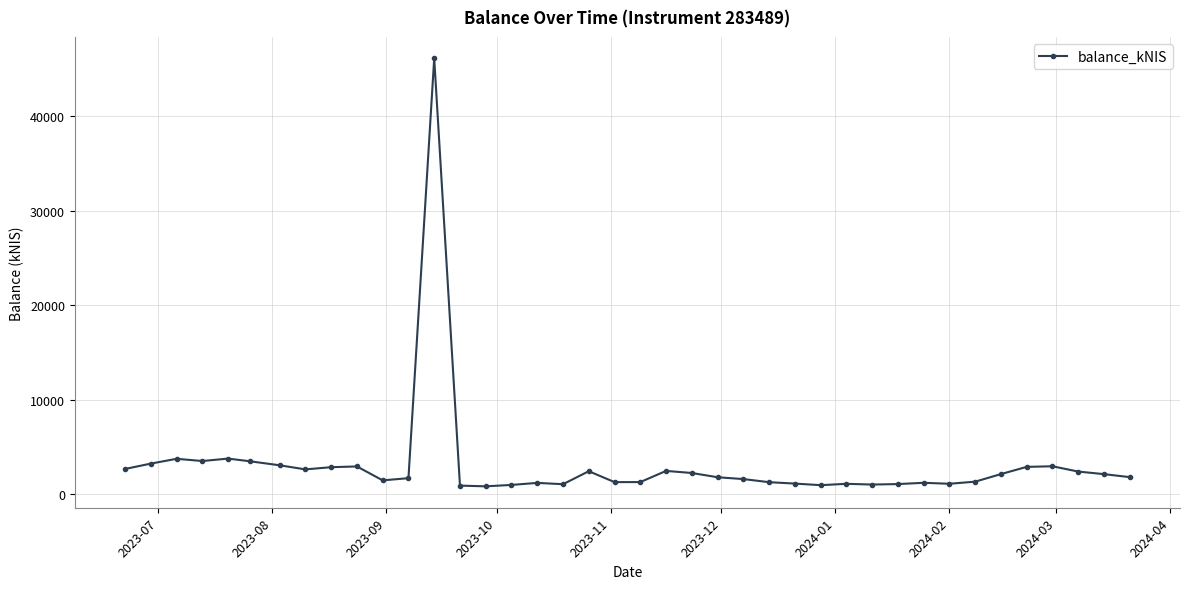

What is the greatest value displayed?

46142.5